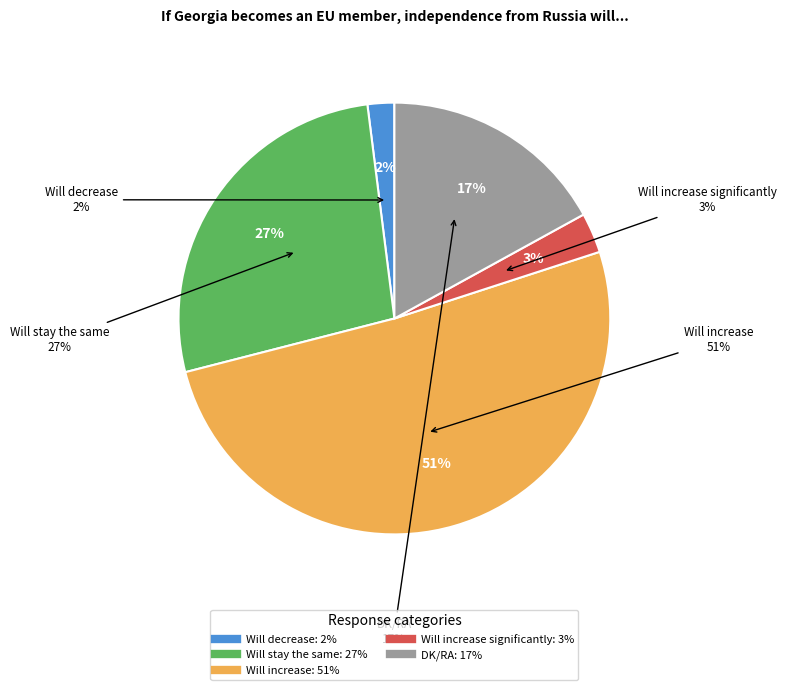

Approximately how many times larger is the value at Will decrease compared to Will increase significantly?

0.7